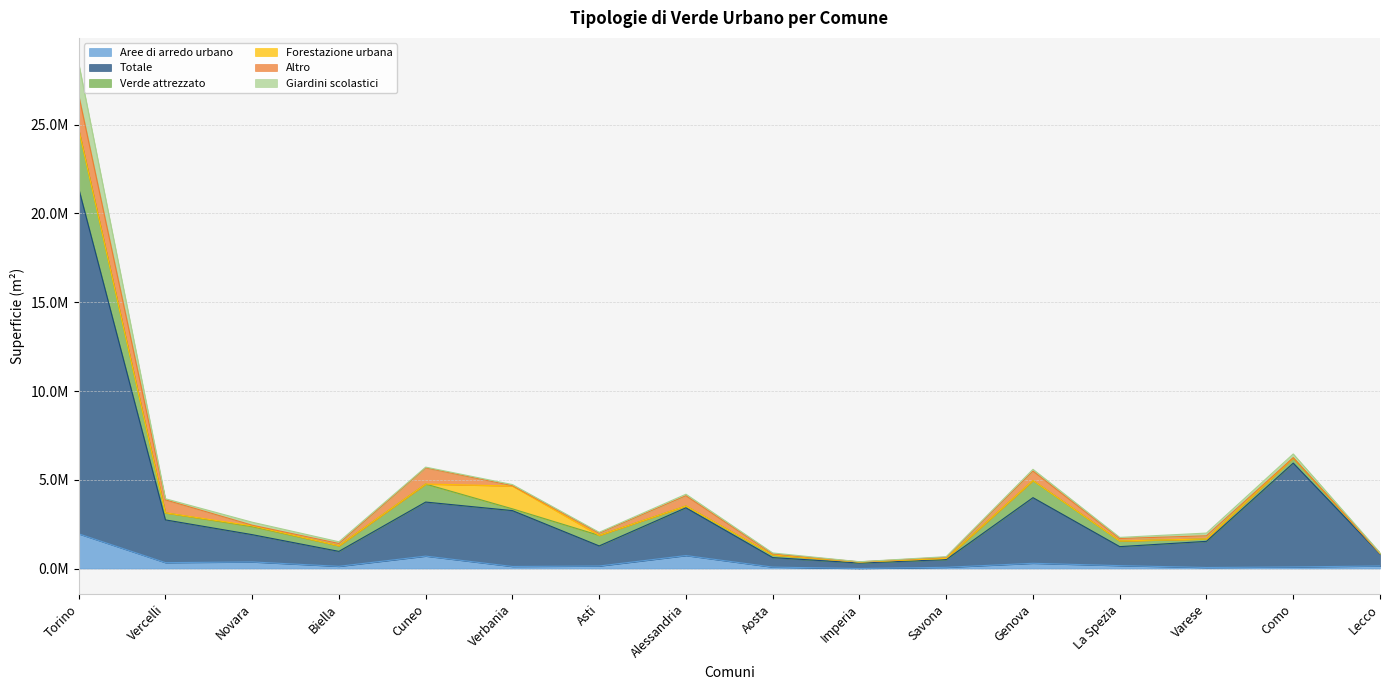

Does the chart have visible grid lines?

Yes